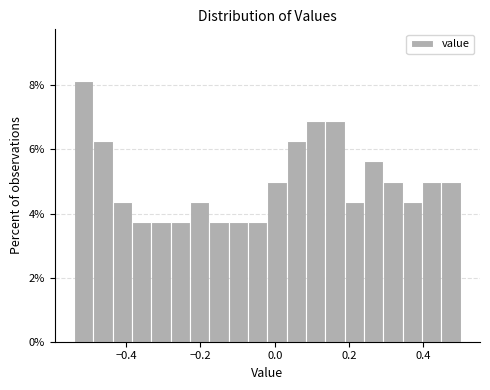

Read against the x-axis, roughly where is the centre of the tallest bar?

-0.52